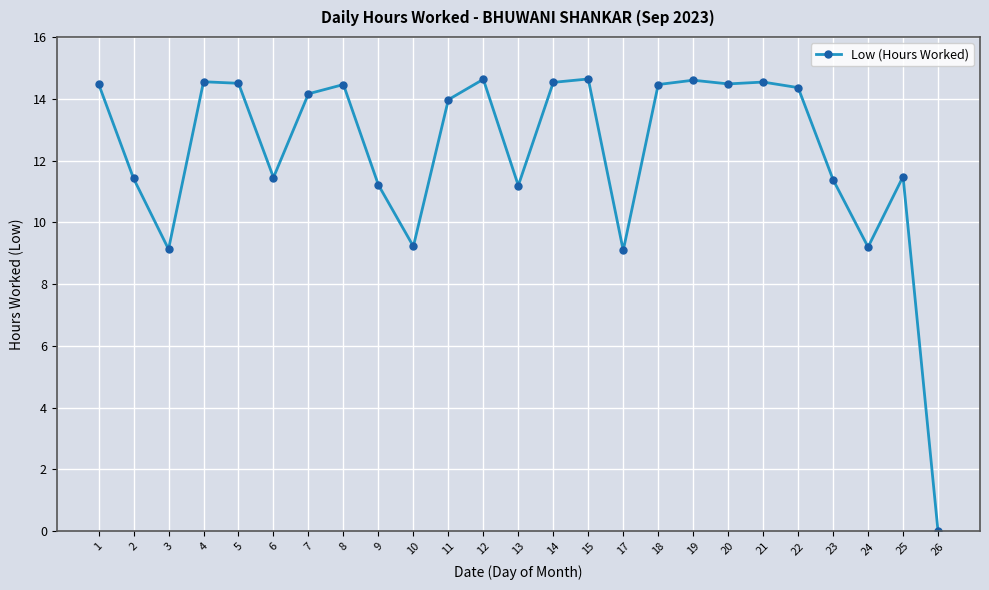

What is the difference between the values at 8 and 3?

5.3